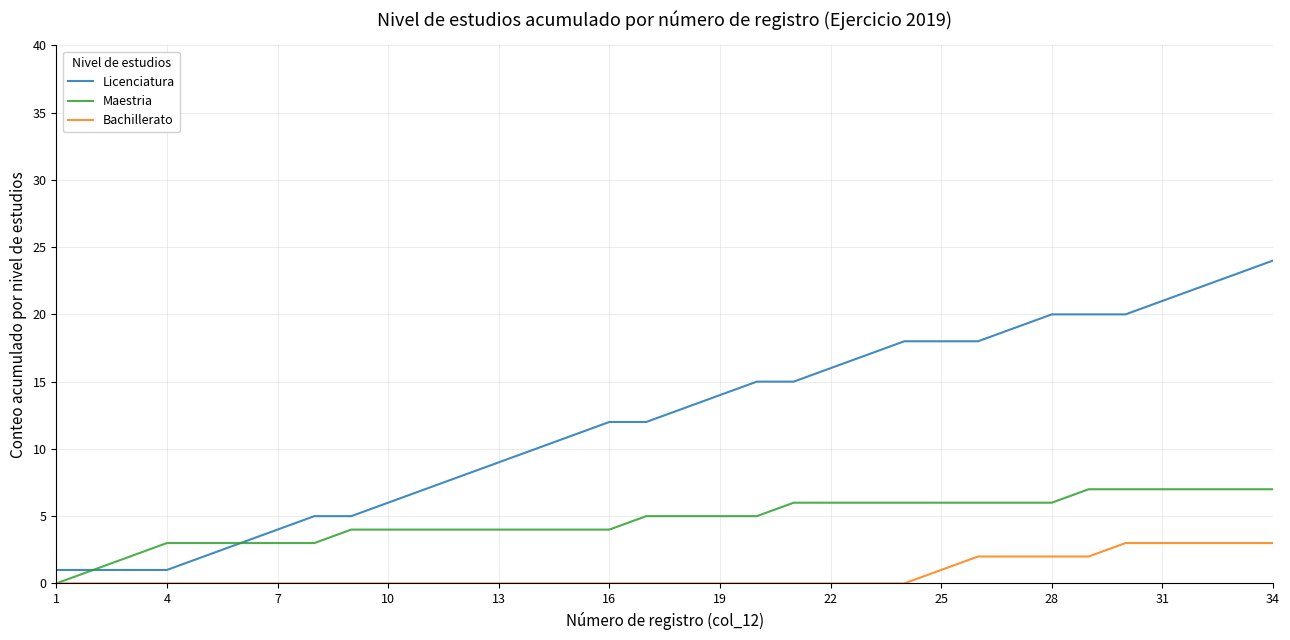

Reading right to left, transcribe all the data shown in this chart.

Licenciatura: 24	23	22	21	20	20	20	19	18	18	18	17	16	15	15	14	13	12	12	11	10	9	8	7	6	5	5	4	3	2	1	1	1	1
Maestria: 7	7	7	7	7	7	6	6	6	6	6	6	6	6	5	5	5	5	4	4	4	4	4	4	4	4	3	3	3	3	3	2	1	0
Bachillerato: 3	3	3	3	3	2	2	2	2	1	0	0	0	0	0	0	0	0	0	0	0	0	0	0	0	0	0	0	0	0	0	0	0	0